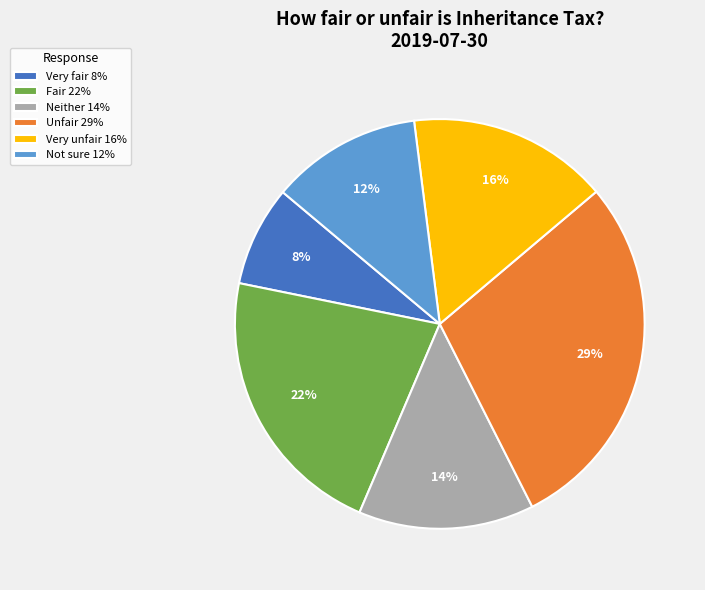

Do Not sure 12% and Very unfair 16% together represent more than half of the pie?

No